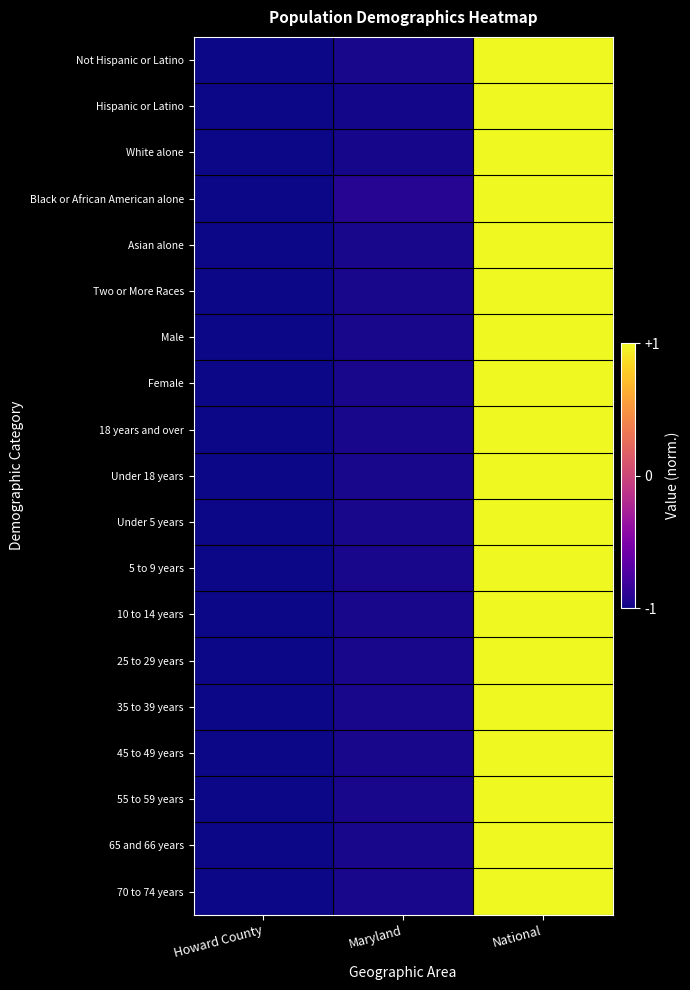

Which series has the largest range (max minus min)?

Not Hispanic or Latino